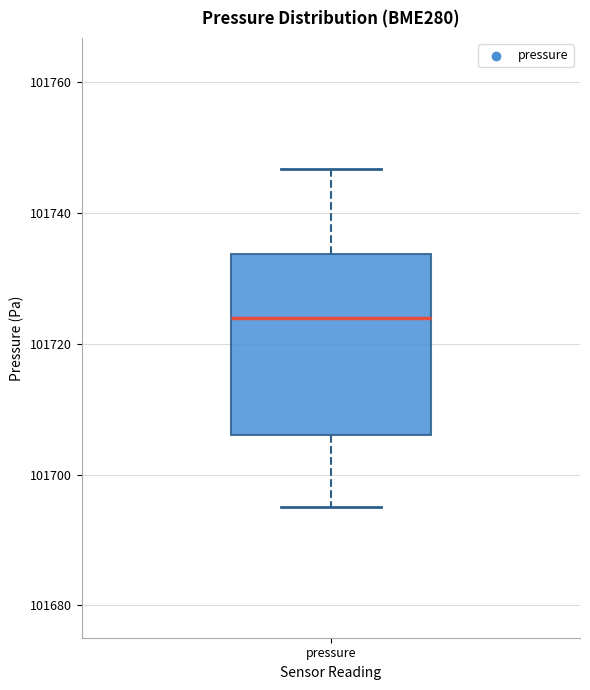

Transcribe this box plot: give where the median line is, the range the box spans, and where the two whiskers end, as read against the y-axis. The values are not printed on the chart, so give them approximately, as read against the axis.

median 101724, box 101706 to 101734, whiskers 101696 to 101746